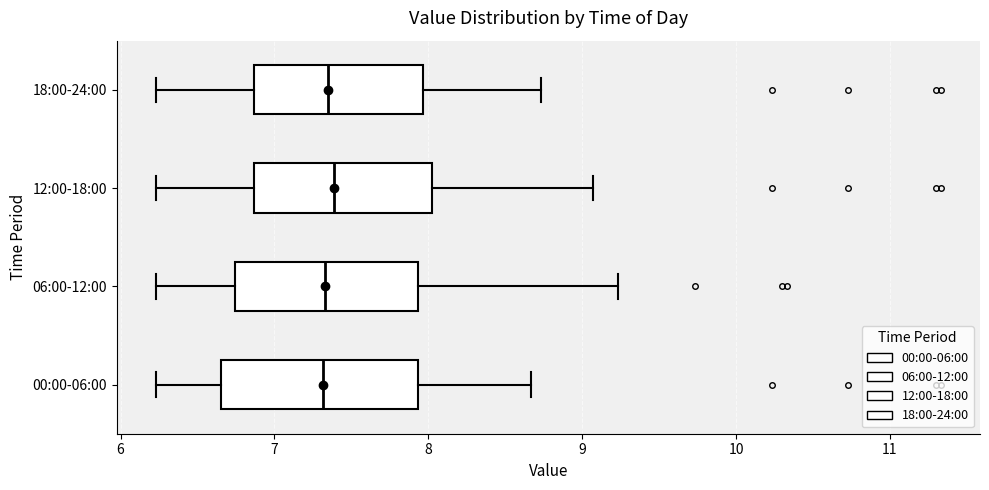

Reading bottom to top, transcribe this box plot: for each box, give where its median line is, the range the box spans, and where its two whiskers end, as read against the x-axis. The values are not printed on the chart, so give them approximately, as read against the axis.

00:00-06:00: median 7.3, box 6.7 to 7.9, whiskers 6.2 to 8.7
06:00-12:00: median 7.3, box 6.7 to 7.9, whiskers 6.2 to 9.2
12:00-18:00: median 7.4, box 6.9 to 8.0, whiskers 6.2 to 9.1
18:00-24:00: median 7.4, box 6.9 to 8.0, whiskers 6.2 to 8.7